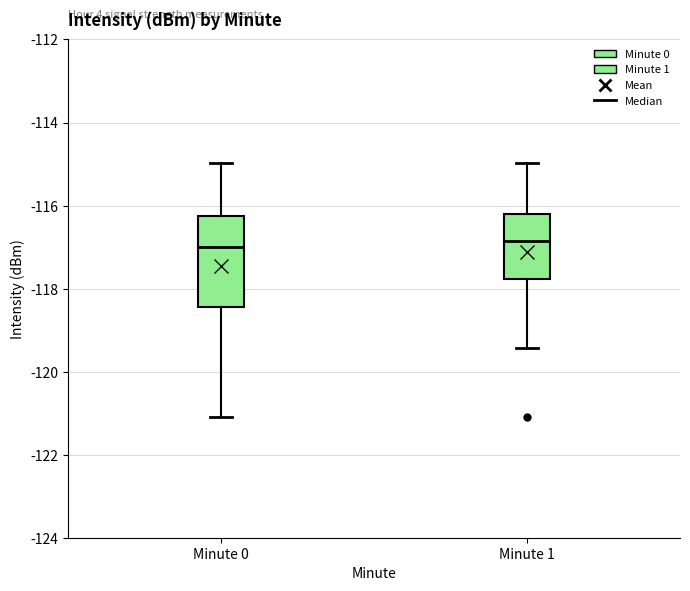

Which box is the tallest, from its lower edge to its upper edge?

Minute 0